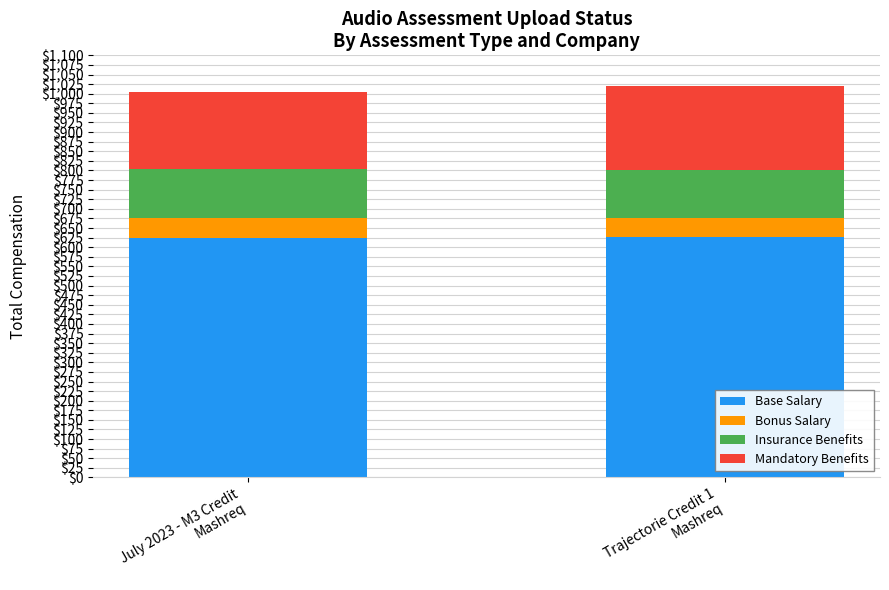

What is the sum of all Base Salary values?

1252